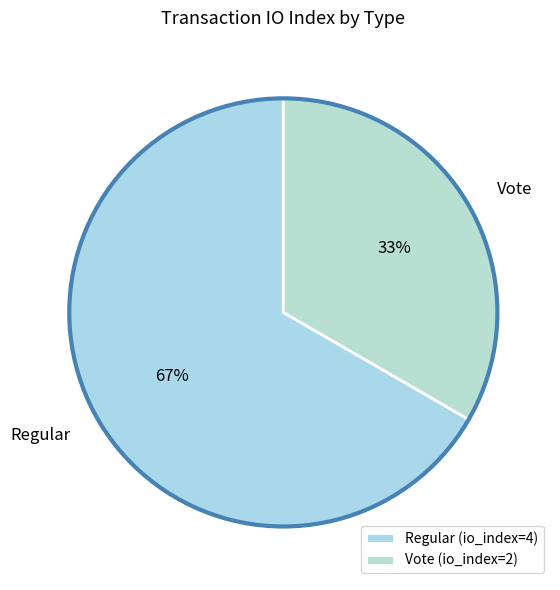

Combined, what portion of the pie is Regular and Vote?

100.0%